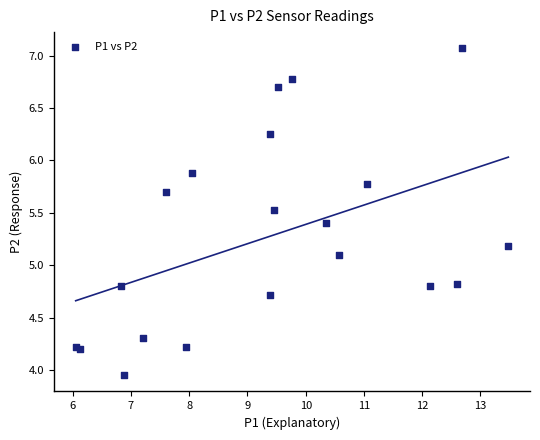

What Y value in the scatter plot is closest to 5?

5.1